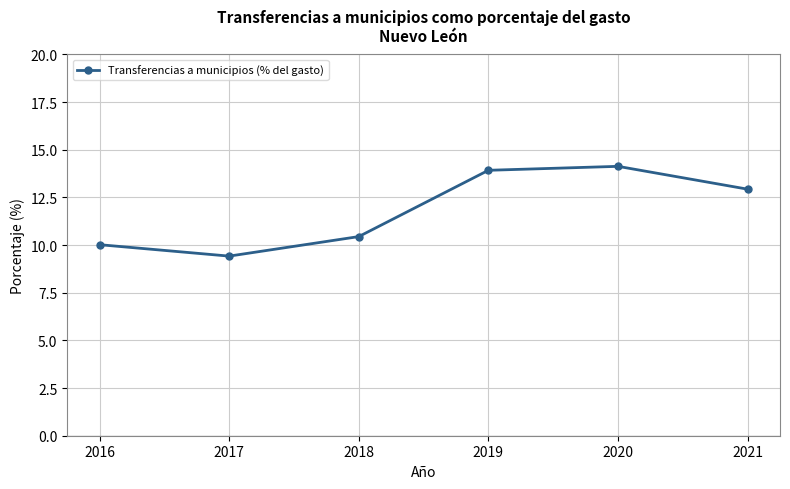

Rank the categories by value from highest to lowest.

2020, 2019, 2021, 2018, 2016, 2017